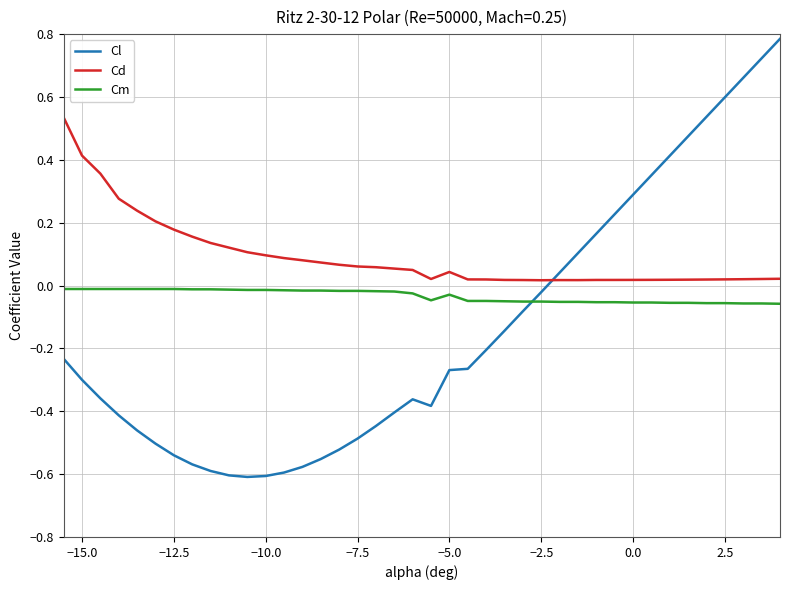

Which series has the largest range (max minus min)?

Cl